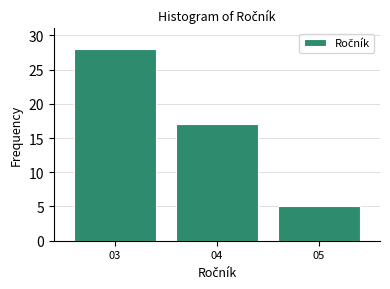

Which range on the x-axis has the tallest bar?

2.5 to 3.5